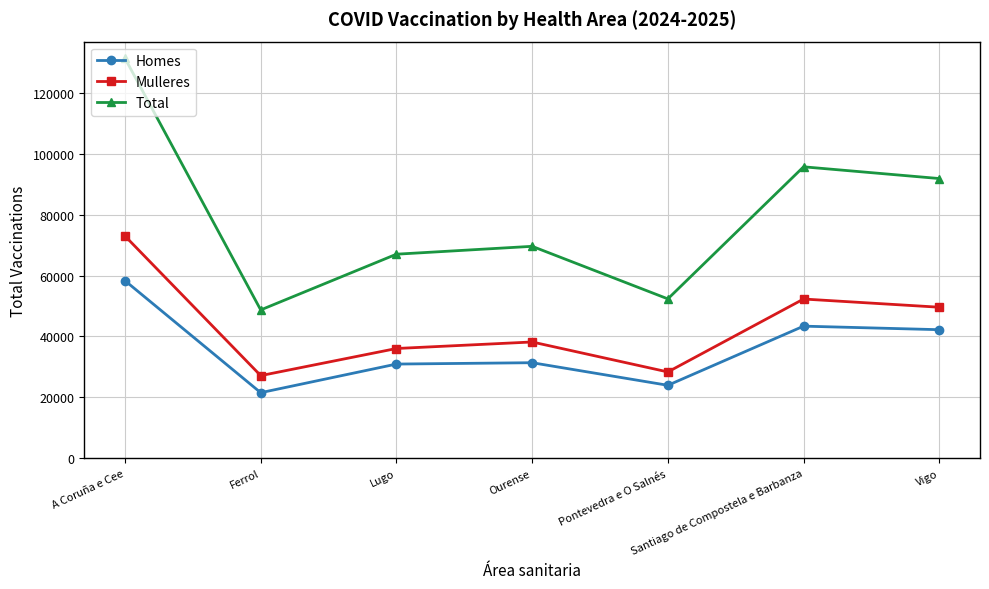

Is it true that Mulleres equals 51275 at Ourense?

False